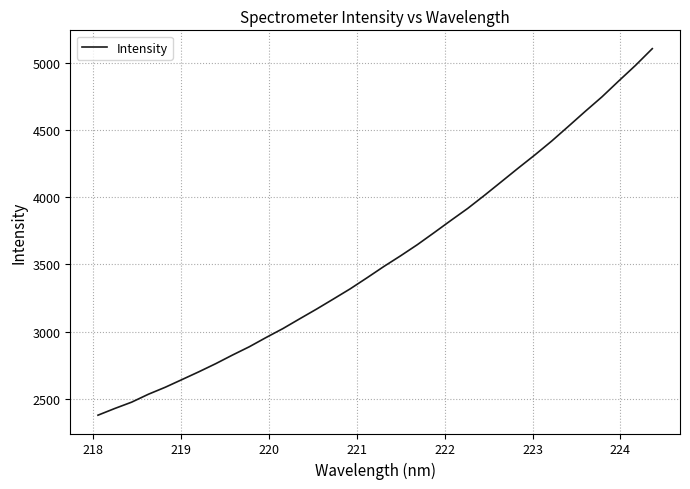

What is the difference between the maximum and minimum values?

2729.8